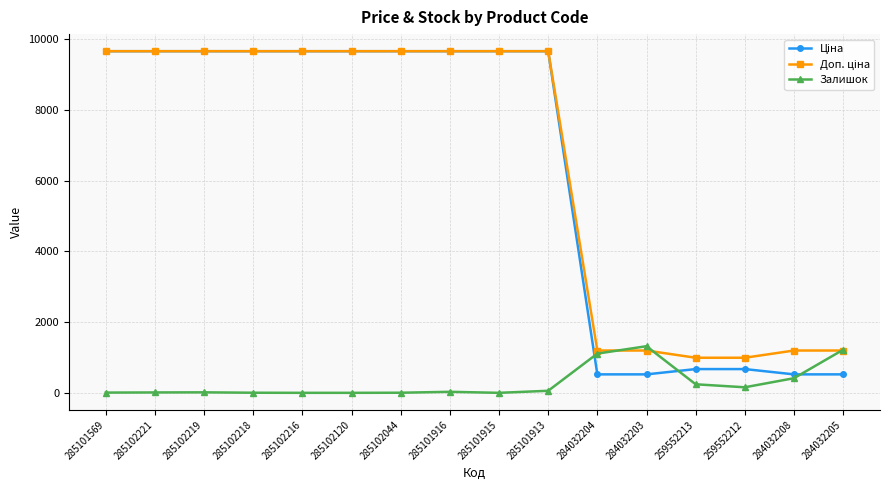

What is the total value across all series at 285101915?

19329.3